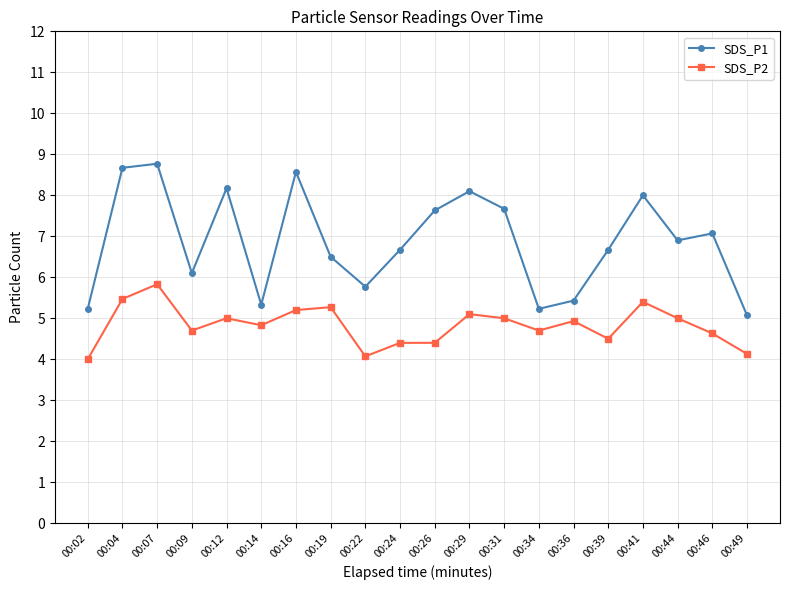

What value does the SDS_P2 series have at 00:04?

5.5